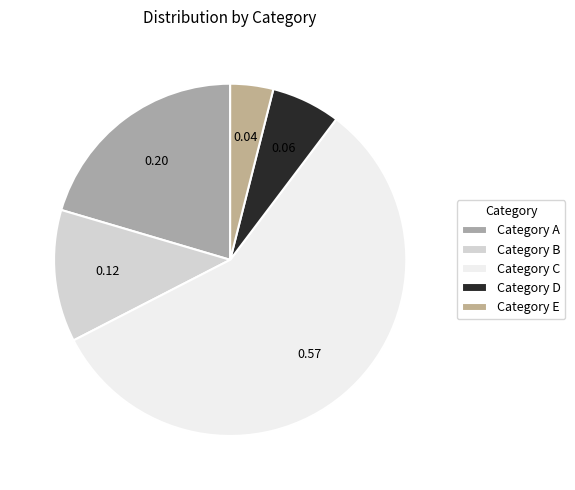

Rank the categories by value from lowest to highest.

Category E, Category D, Category B, Category A, Category C